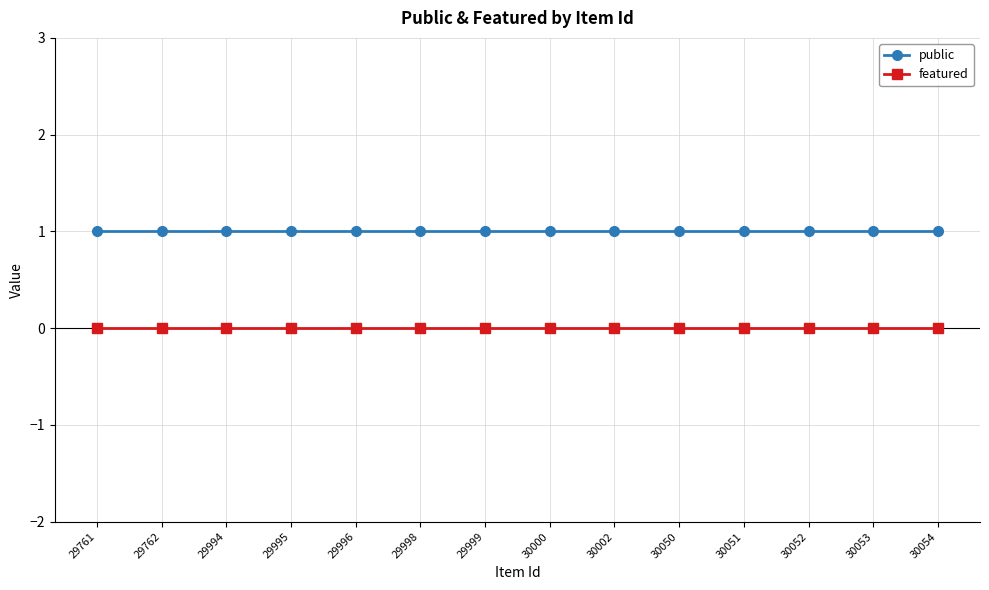

The value of public at 29995 is 1. True or false?

True